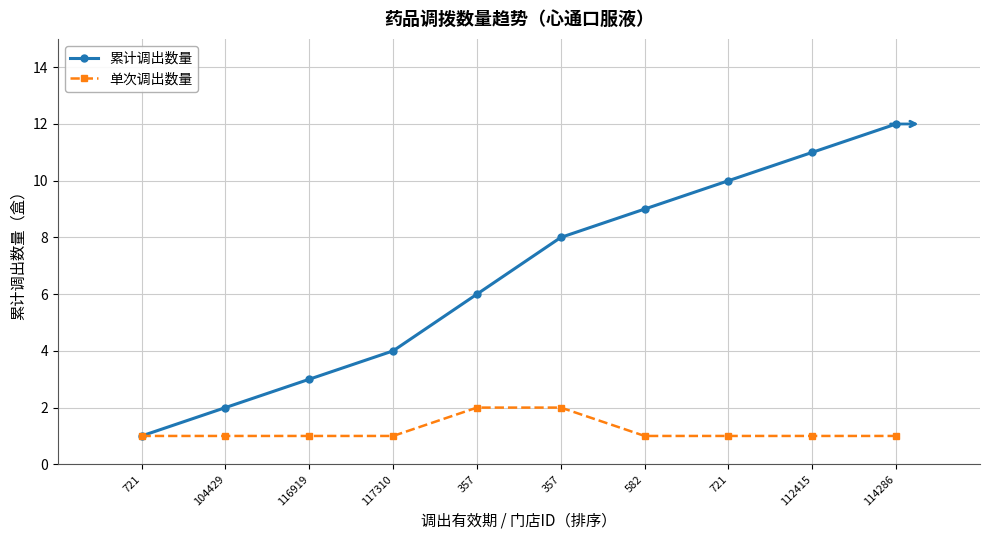

The value of 累计调出数量 at 357 is 8. True or false?

True